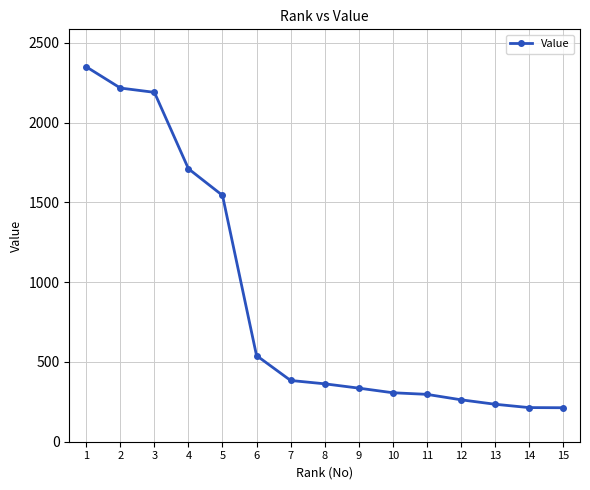

What value does the data have at 2, to the nearest 100?

2200